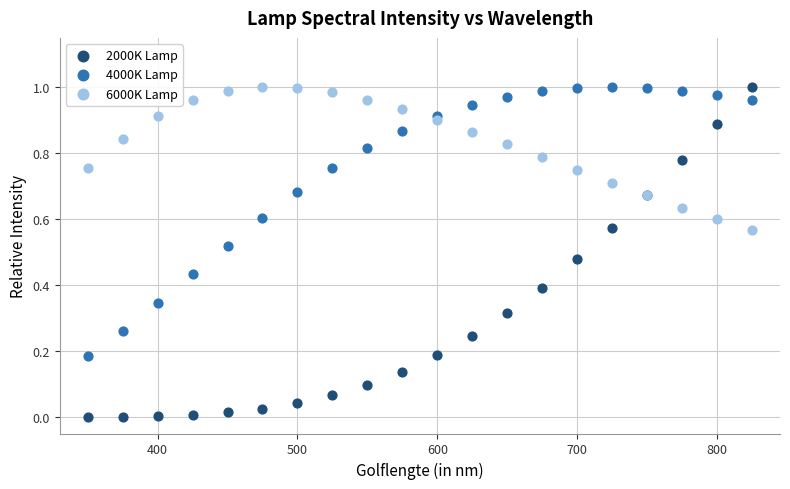

What is the X range (max minus min) for the scatter plot?

475.0